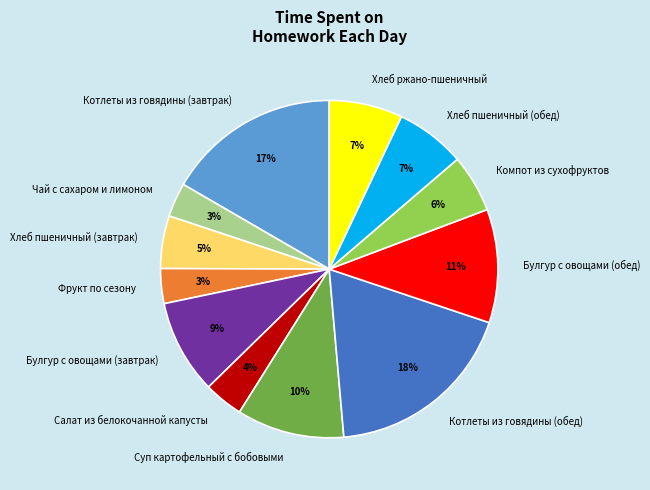

Does Котлеты из говядины (завтрак) represent more than half of the total?

No